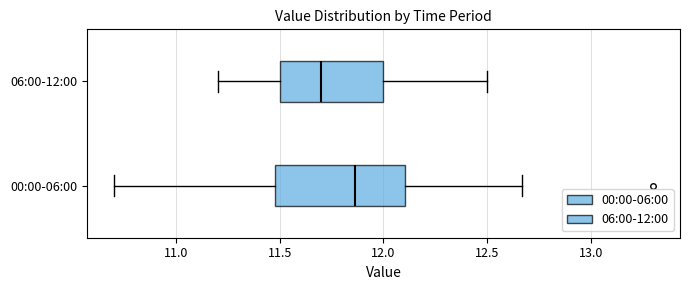

Where is the right edge of the box for 00:00-06:00 on the x-axis? The values are not printed on the chart, so give them approximately, as read against the axis.

12.10